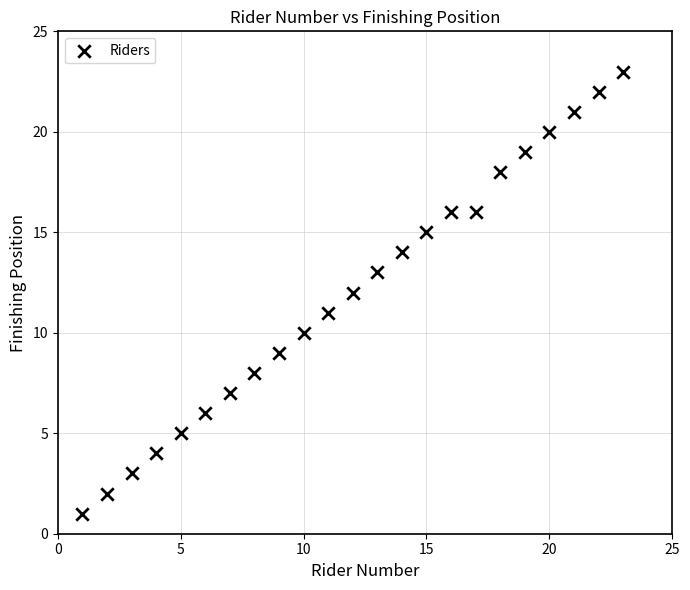

What is the range of Y values (max minus min)?

22